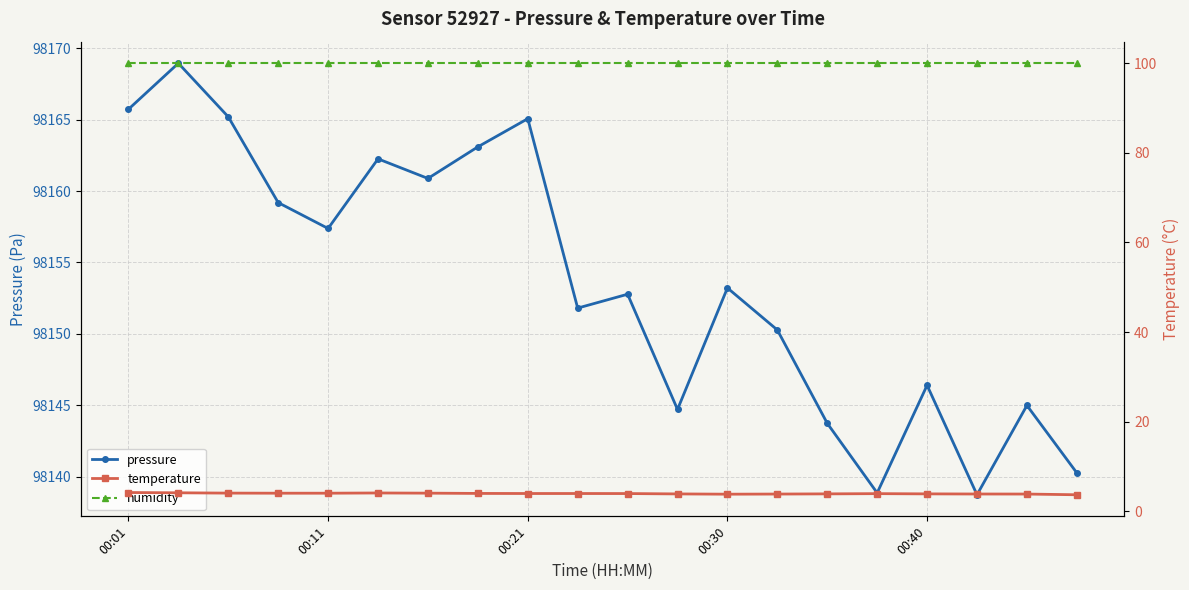

Which series has the widest spread of values?

pressure